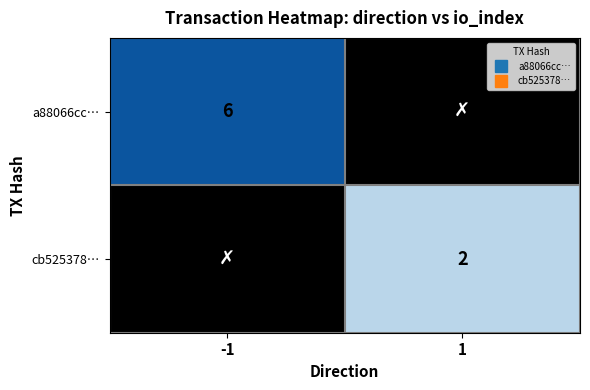

True or false: cb525378… has a value of 3 at 1.

False